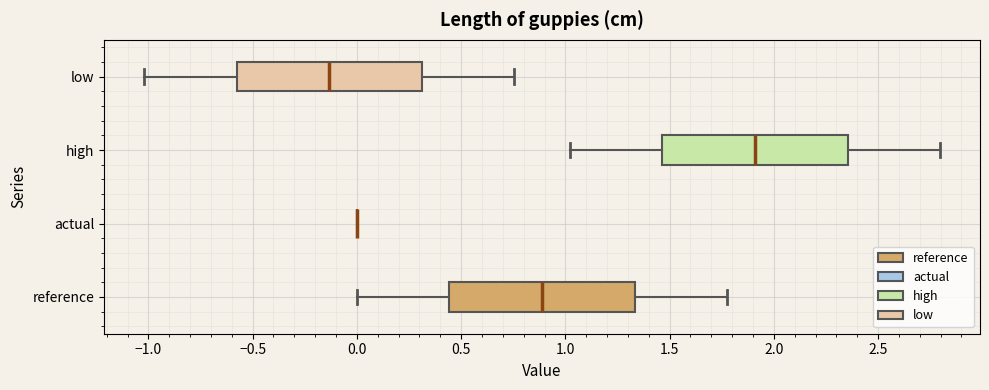

Reading bottom to top, read every box against the x-axis: the position of its median line, the range the box covers, and the ends of its whiskers. The values are not printed on the chart, so give them approximately, as read against the axis.

reference: median 0.90, box 0.45 to 1.35, whiskers 0.00 to 1.80
actual: box collapsed to a line at 0.00, whiskers 0.00 to 0.00
high: median 1.90, box 1.45 to 2.35, whiskers 1.00 to 2.80
low: median -0.15, box -0.60 to 0.30, whiskers -1.00 to 0.75